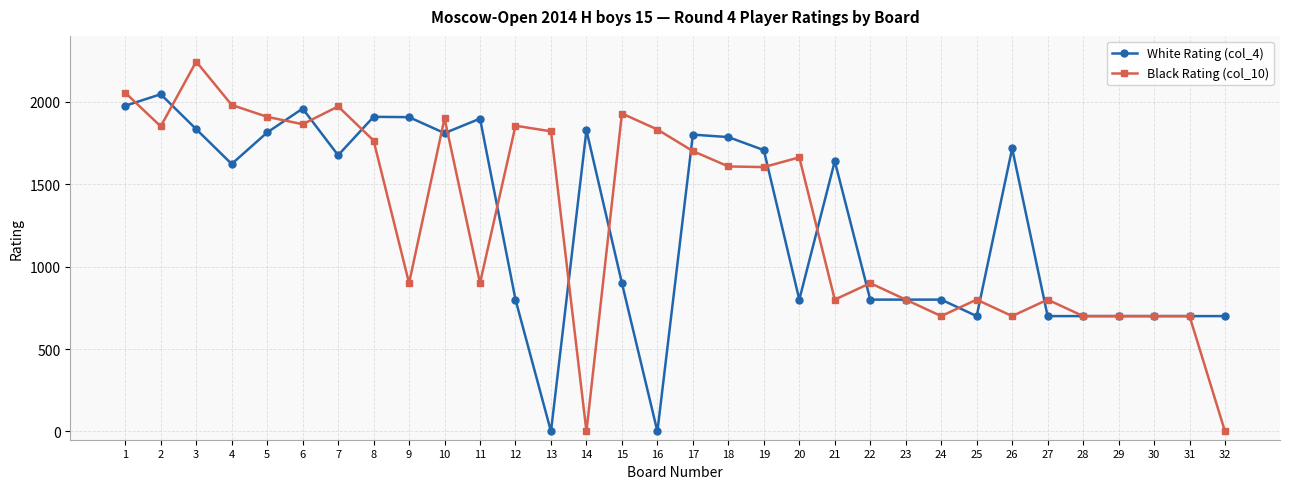

At how many categories does at least one series exceed 859?

23